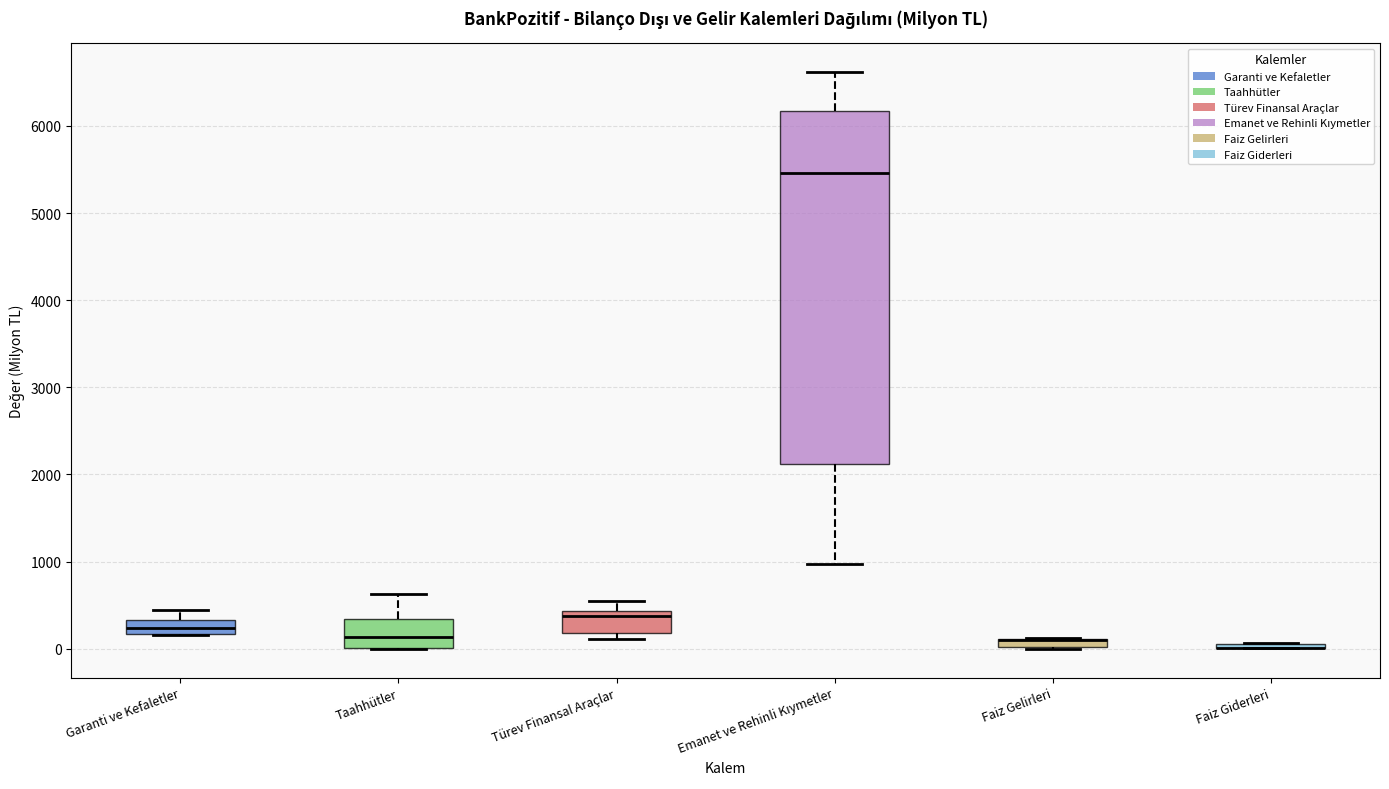

Comparing the boxes themselves (not the whiskers), which one is the tallest?

Emanet ve Rehinli Kıymetler